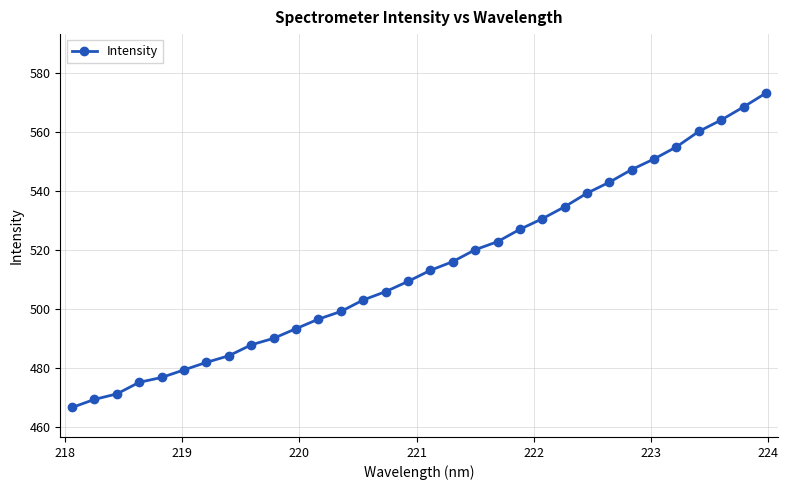

What is the difference between the second highest and minimum values?

101.9